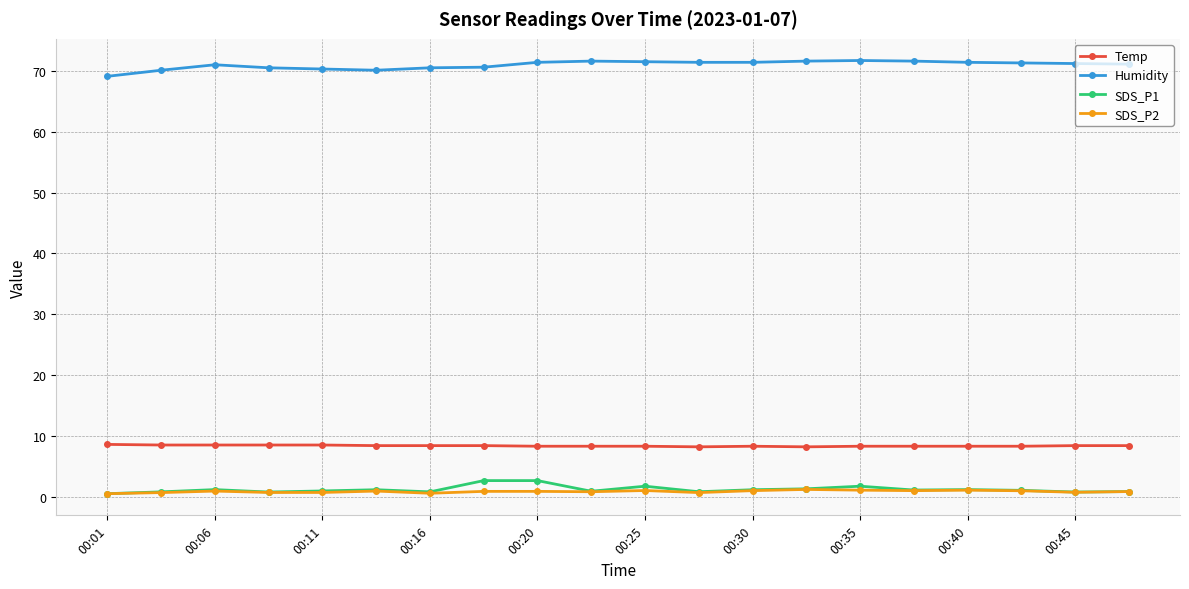

What is the maximum value shown in the chart?

71.7